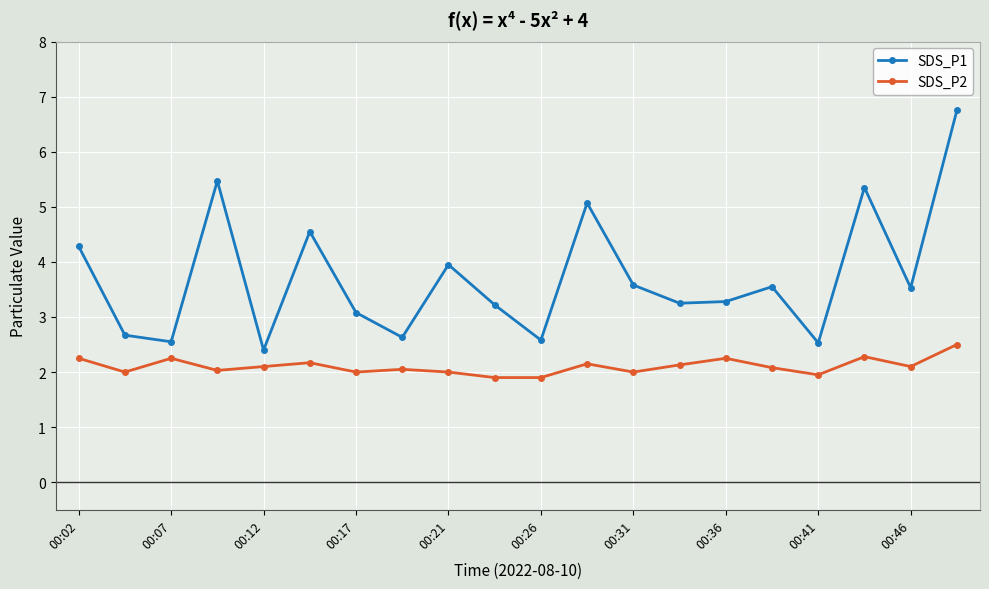

True or false: SDS_P2 and SDS_P1 cross at least once.

False